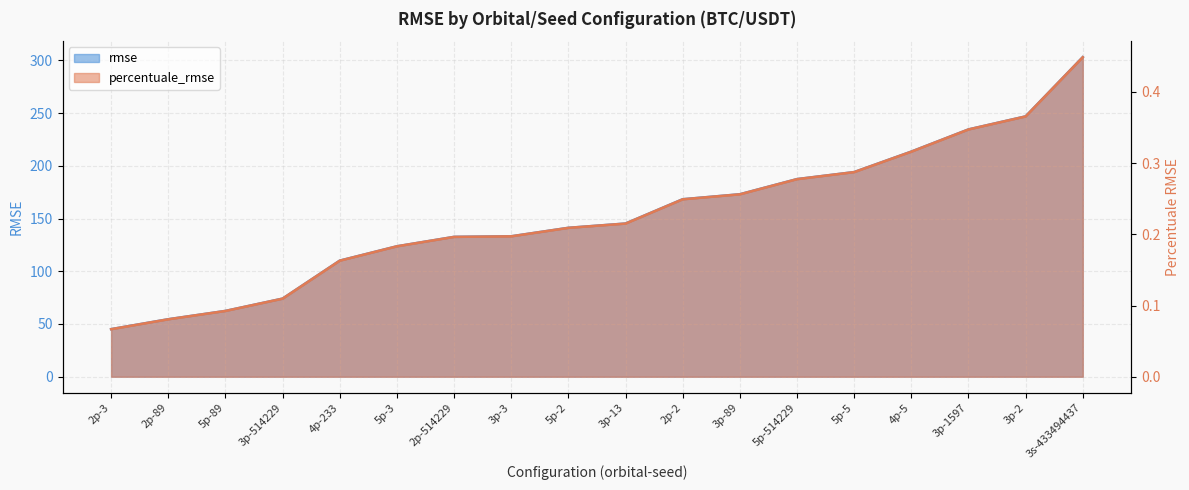

How many lines are shown in the chart?

2